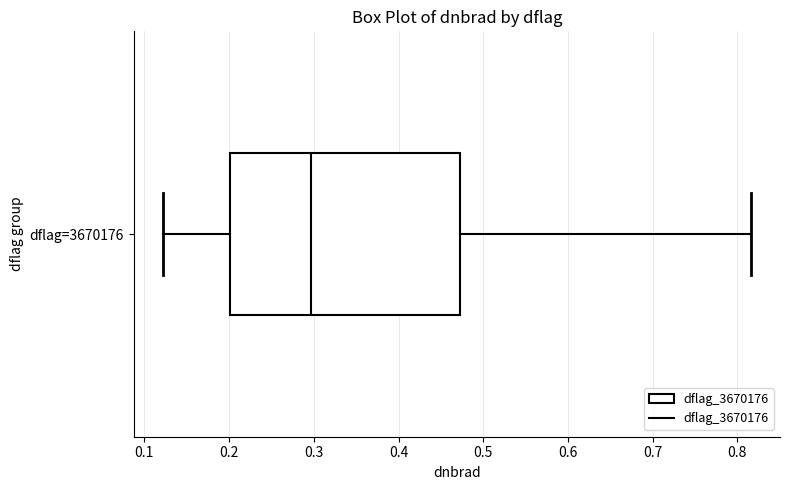

Read this box plot against the x-axis: the position of the median line, the range covered by the box, and the ends of both whiskers. The values are not printed on the chart, so give them approximately, as read against the axis.

median 0.30, box 0.20 to 0.47, whiskers 0.12 to 0.82